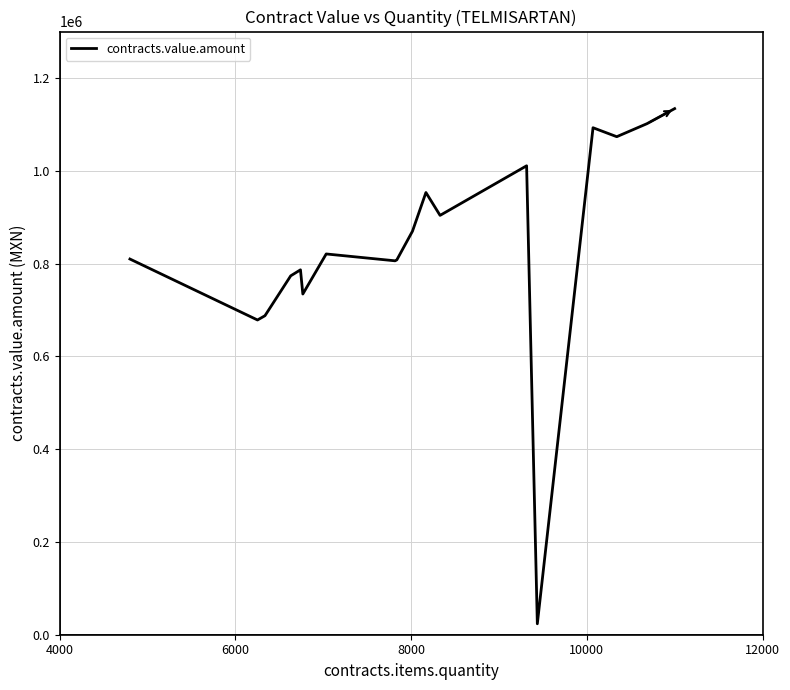

What is the greatest value displayed?

1133880.0